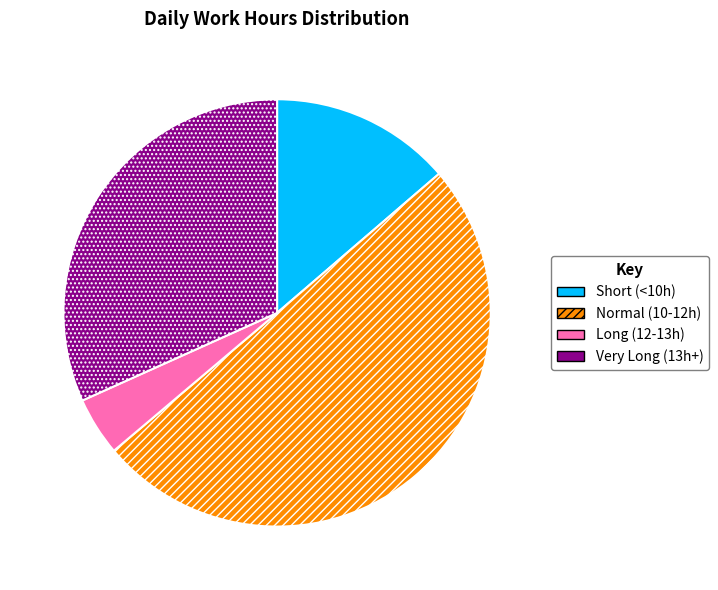

Which category has the biggest portion of the pie?

Normal (10-12h)